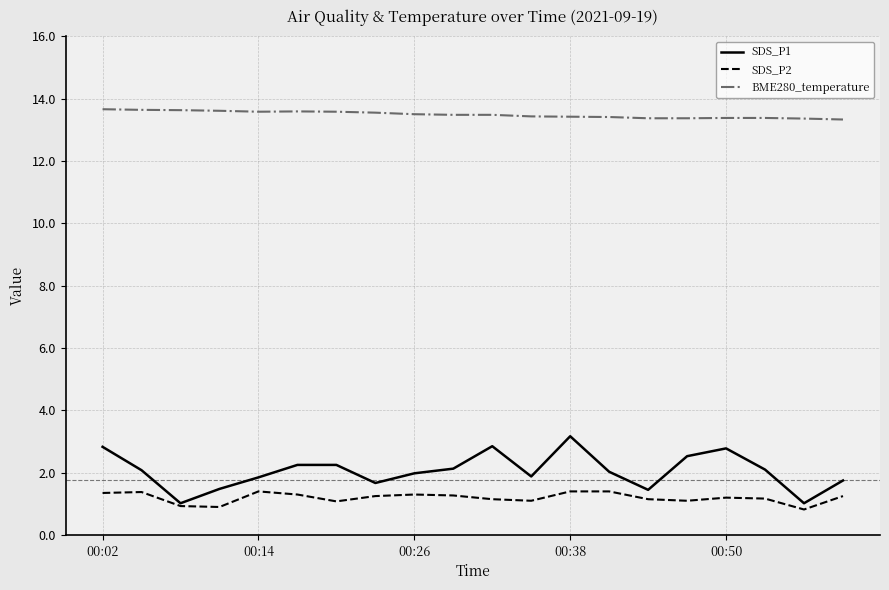

What is the minimum value for BME280_temperature?

13.3